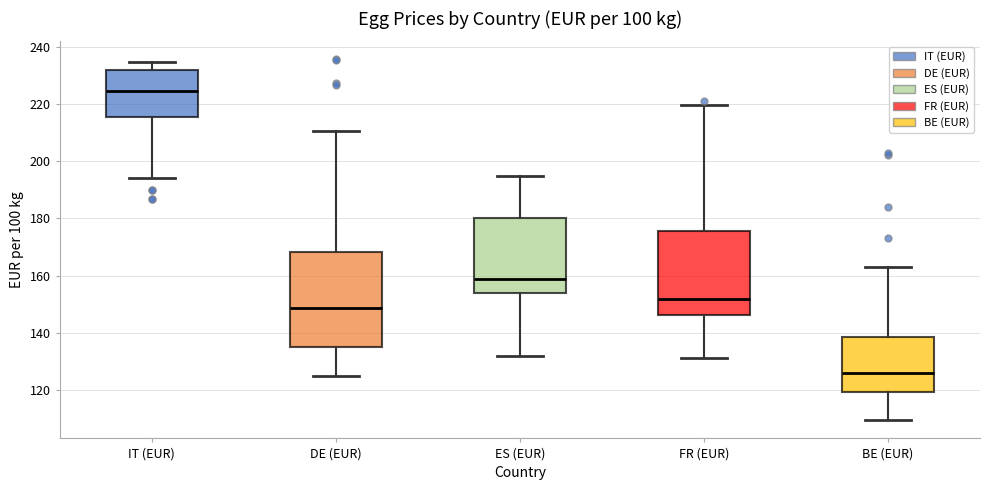

Where does the median line of the box for IT (EUR) sit on the y-axis? The values are not printed on the chart, so give them approximately, as read against the axis.

224